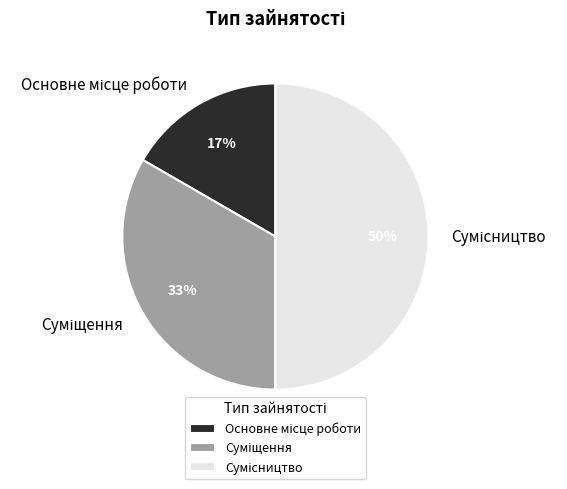

To the nearest percent, what is the difference between the largest and smallest slice percentages?

33%